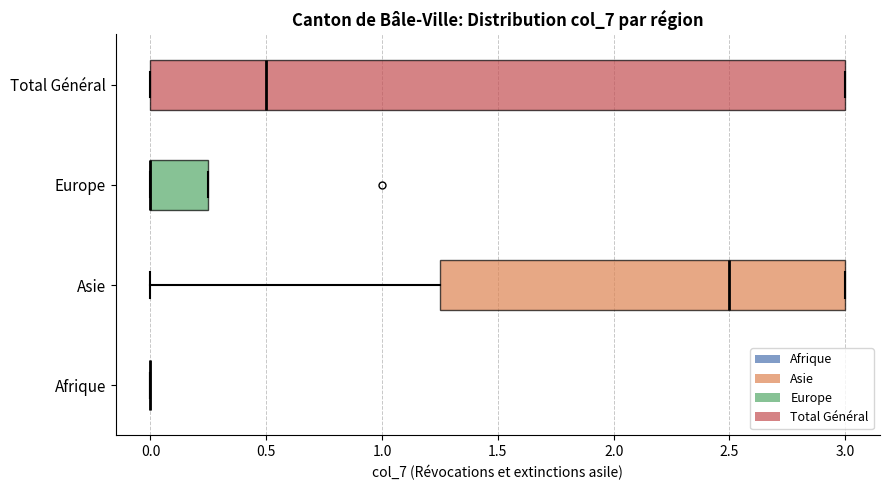

Reading bottom to top, transcribe this box plot: for each box, give where its median line is, the range the box spans, and where its two whiskers end, as read against the x-axis. The values are not printed on the chart, so give them approximately, as read against the axis.

Afrique: box collapsed to a line at 0.00, whiskers 0.00 to 0.00
Asie: median 2.50, box 1.25 to 3.00, whiskers 0.00 to 3.00
Europe: median 0.00 (drawn on the box's left edge), box 0.00 to 0.25, whiskers 0.00 to 0.25
Total Général: median 0.50, box 0.00 to 3.00, whiskers 0.00 to 3.00